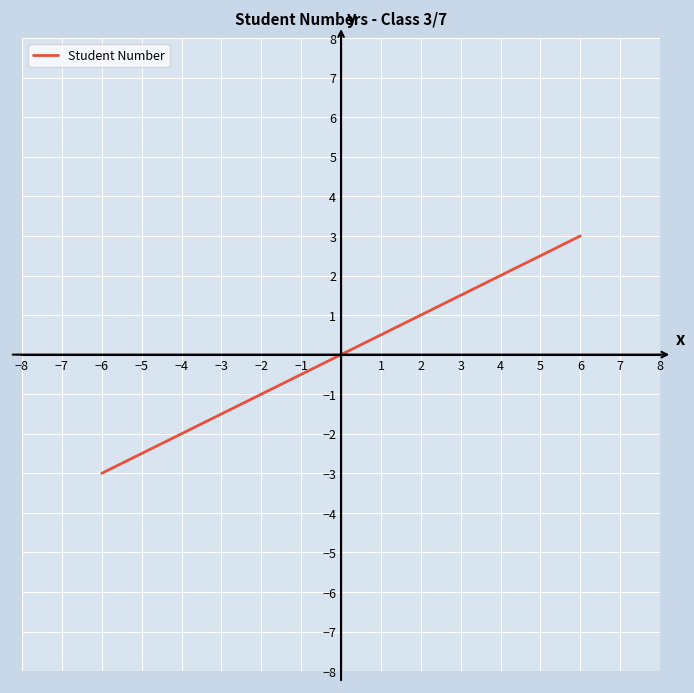

What is the maximum value shown in the chart?

3.0